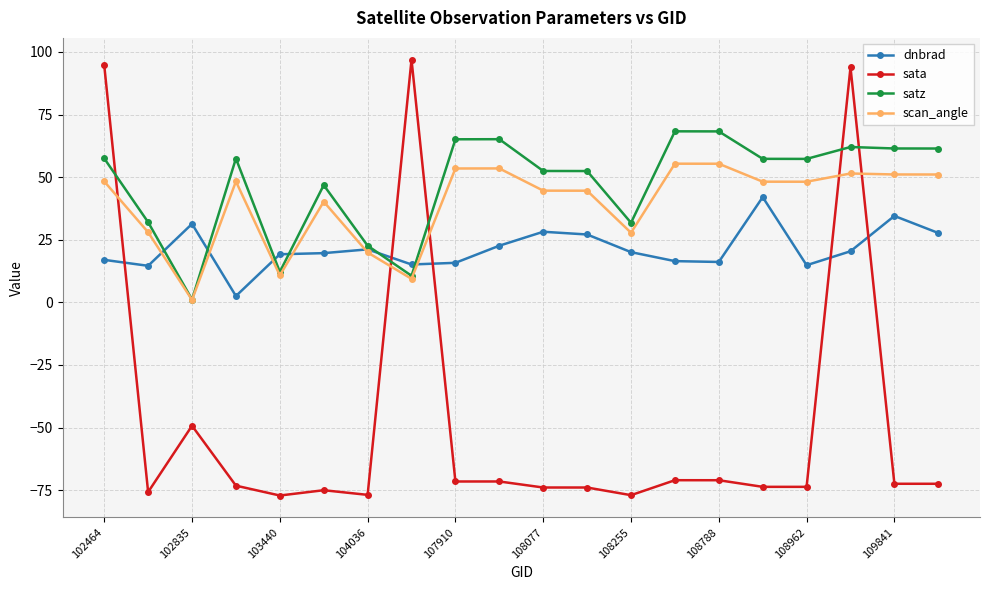

What is the value of the sata point at the 13th from the left?

-77.0